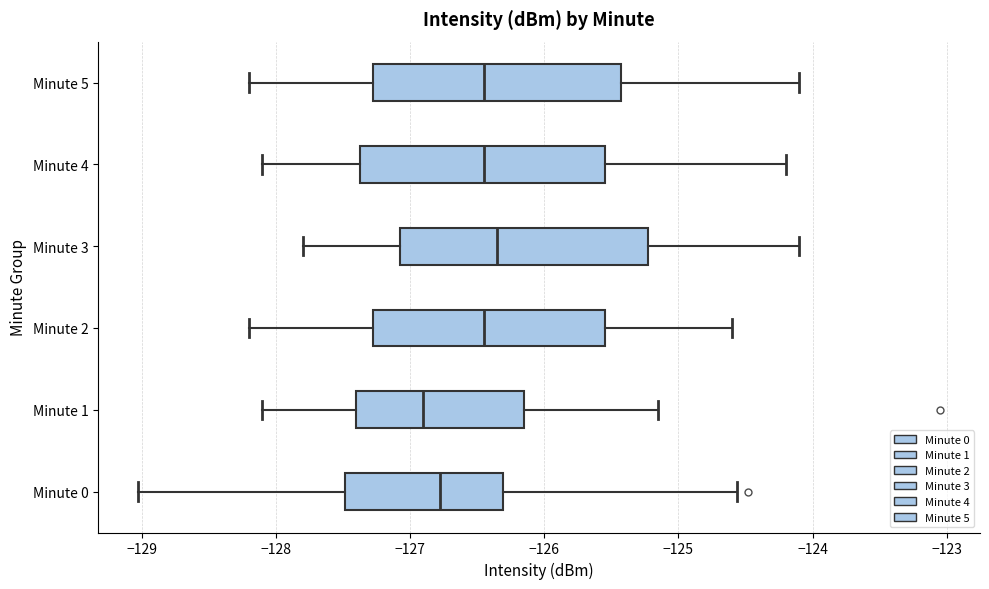

Reading bottom to top, transcribe this box plot: for each box, give where its median line is, the range the box spans, and where its two whiskers end, as read against the x-axis. The values are not printed on the chart, so give them approximately, as read against the axis.

Minute 0: median -126.8, box -127.5 to -126.3, whiskers -129.0 to -124.6
Minute 1: median -126.9, box -127.4 to -126.1, whiskers -128.1 to -125.2
Minute 2: median -126.4, box -127.3 to -125.5, whiskers -128.2 to -124.6
Minute 3: median -126.3, box -127.1 to -125.2, whiskers -127.8 to -124.1
Minute 4: median -126.4, box -127.4 to -125.5, whiskers -128.1 to -124.2
Minute 5: median -126.4, box -127.3 to -125.4, whiskers -128.2 to -124.1